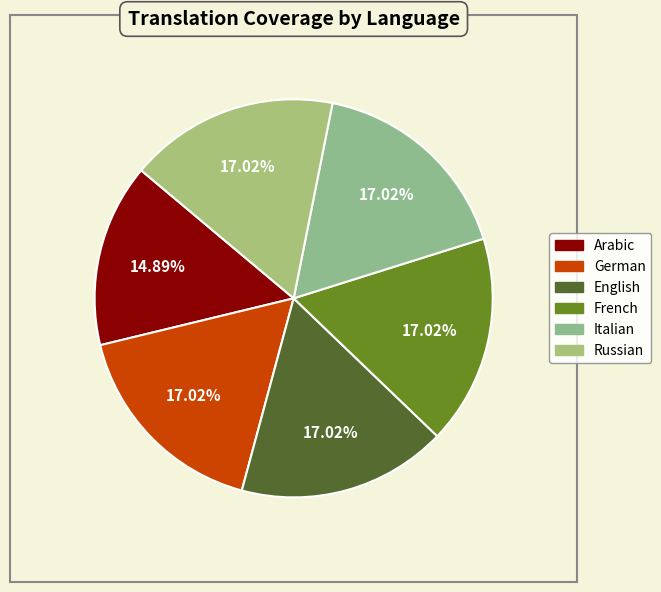

Is the sum of Arabic and German greater than half?

No